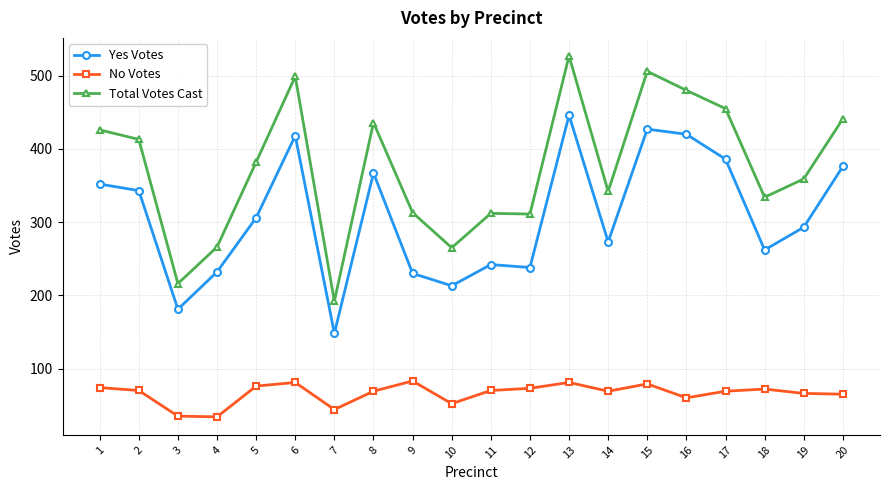

What is the average value of the Total Votes Cast series?

374